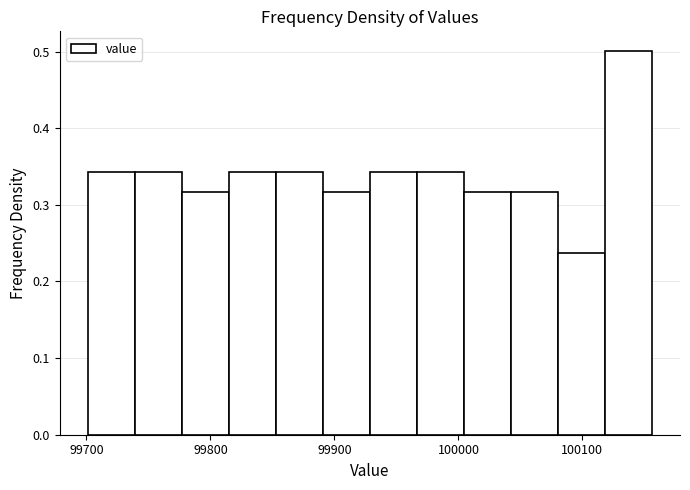

Around what value on the x-axis is the tallest bar? Give the approximate position of its centre, as read against the axis.

100140